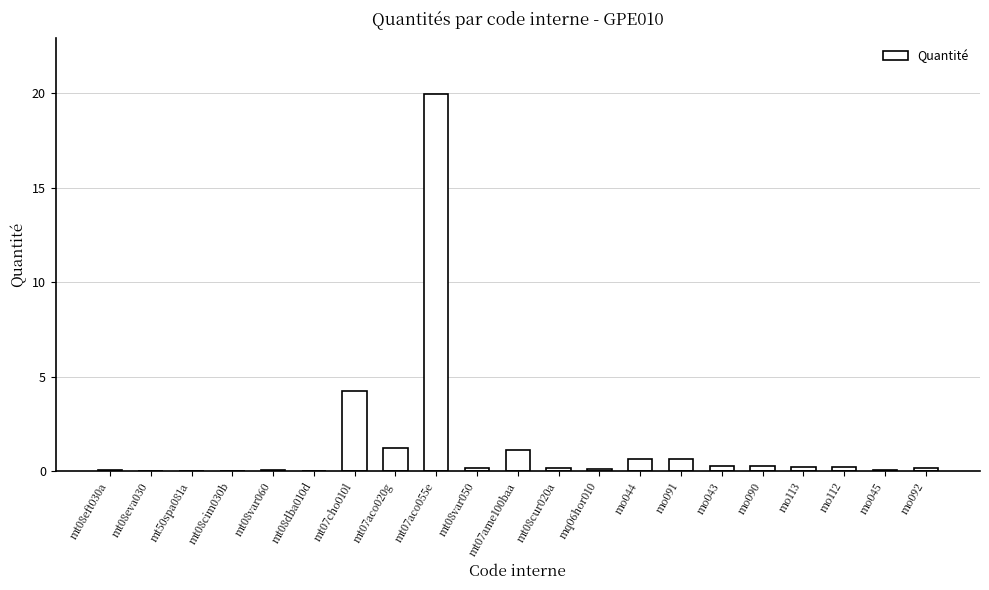

What is the average value?

1.4